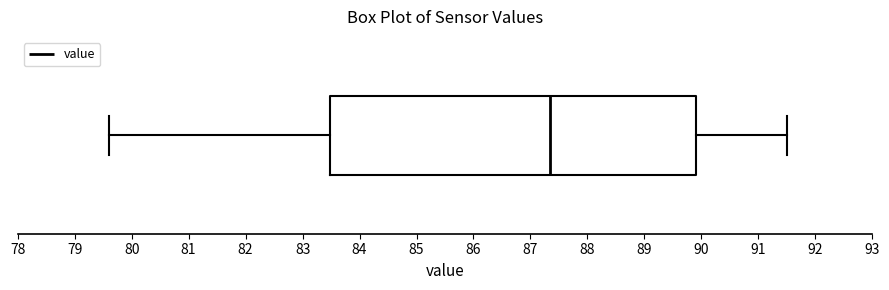

Where does the median line of the box sit on the x-axis? The values are not printed on the chart, so give them approximately, as read against the axis.

87.4